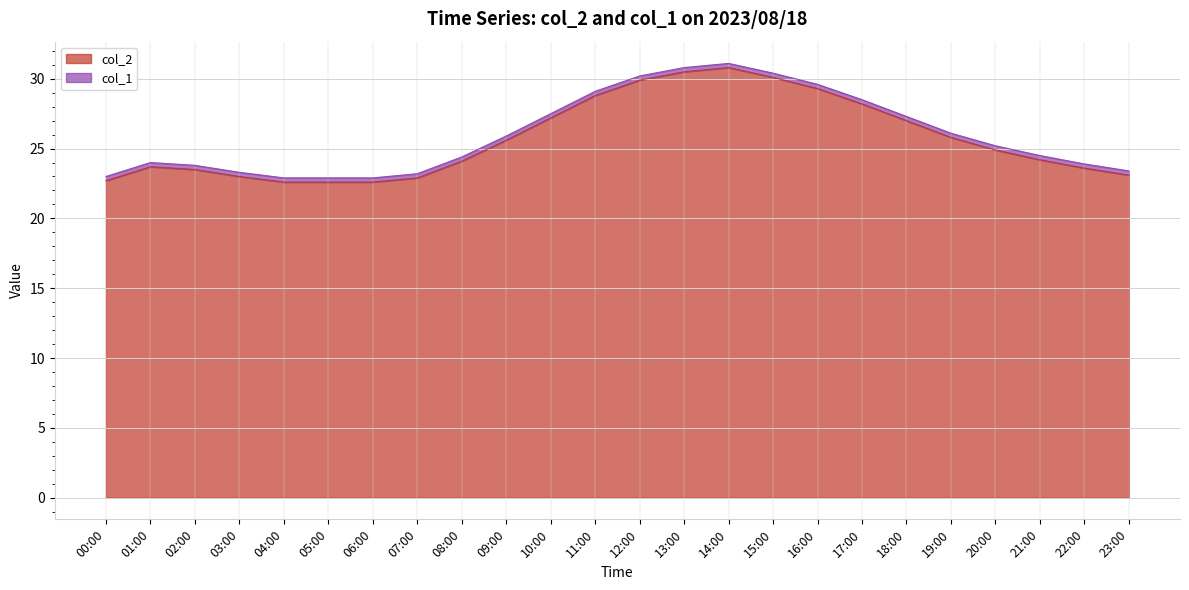

The chart shows a value of 23.0 at 00:00. True or false?

True